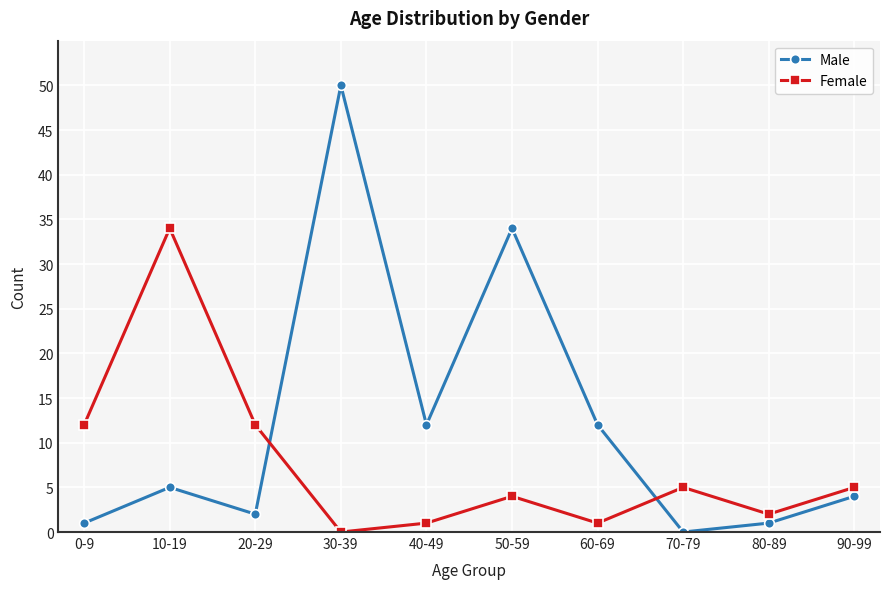

Which series has the largest range (max minus min)?

Male